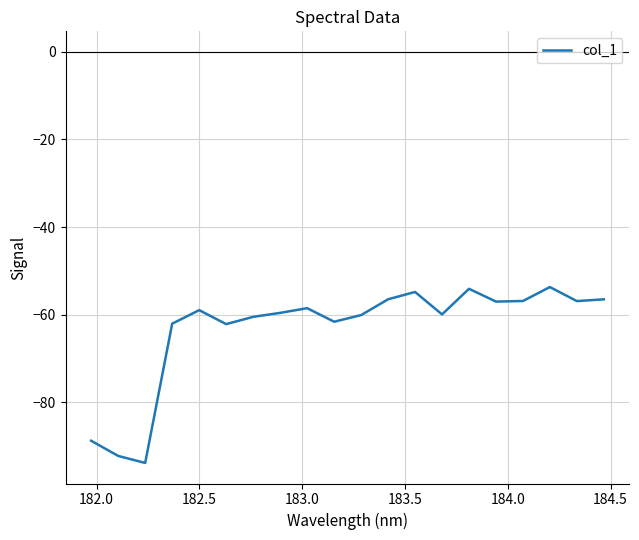

What is the maximum value shown in the chart?

-53.7